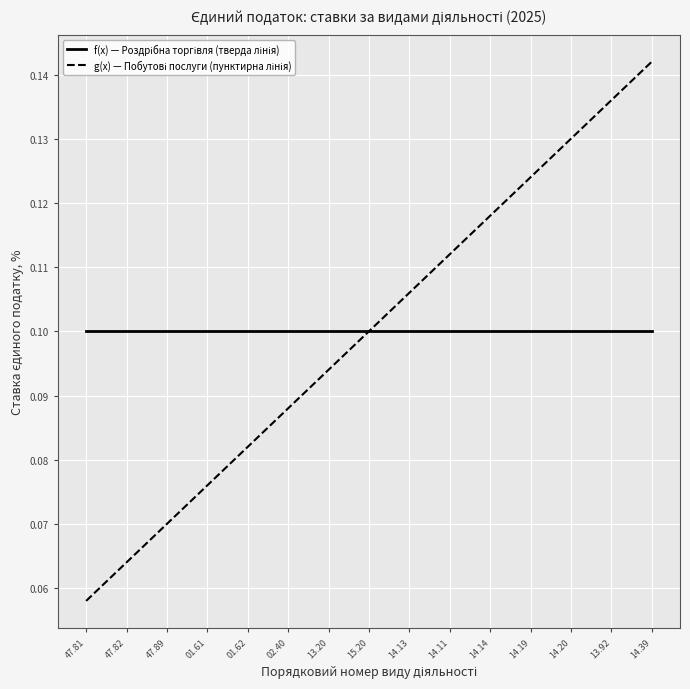

At which category does the chart reach its minimum across all series?

47.81